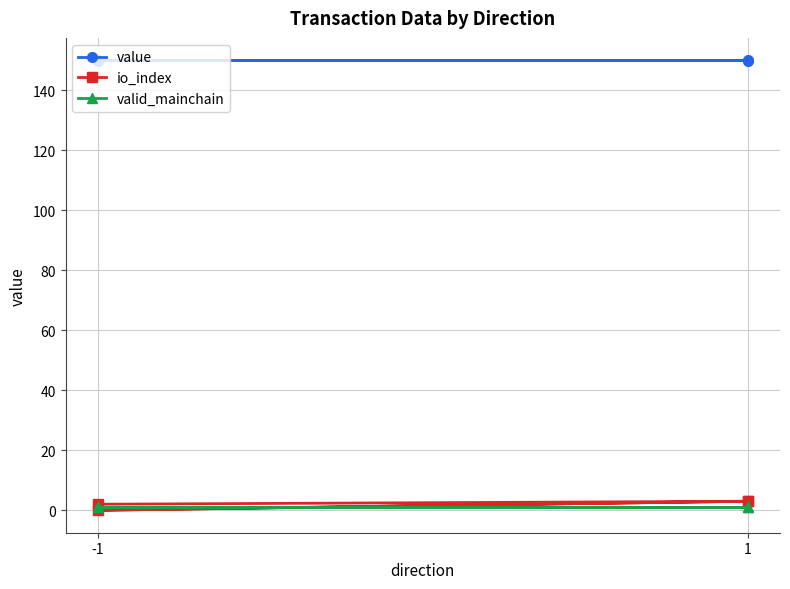

What is the spread (max minus min) of values at -1?

149.0